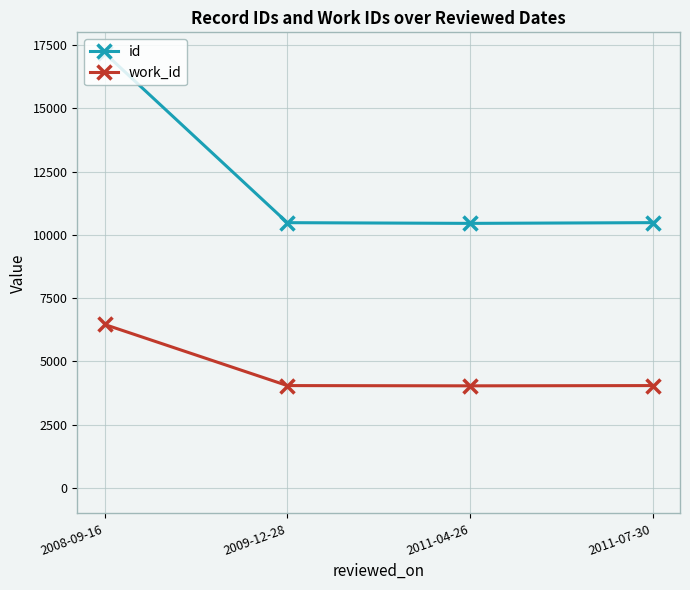

Is it true that work_id equals 6108 at 2011-07-30?

False